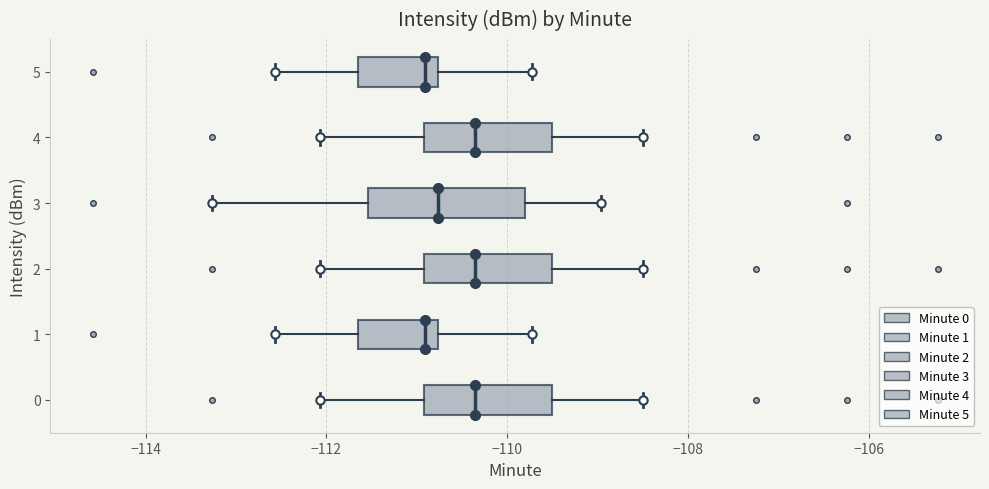

Where is the left edge of the box at y = 4 on the x-axis? The values are not printed on the chart, so give them approximately, as read against the axis.

-111.0